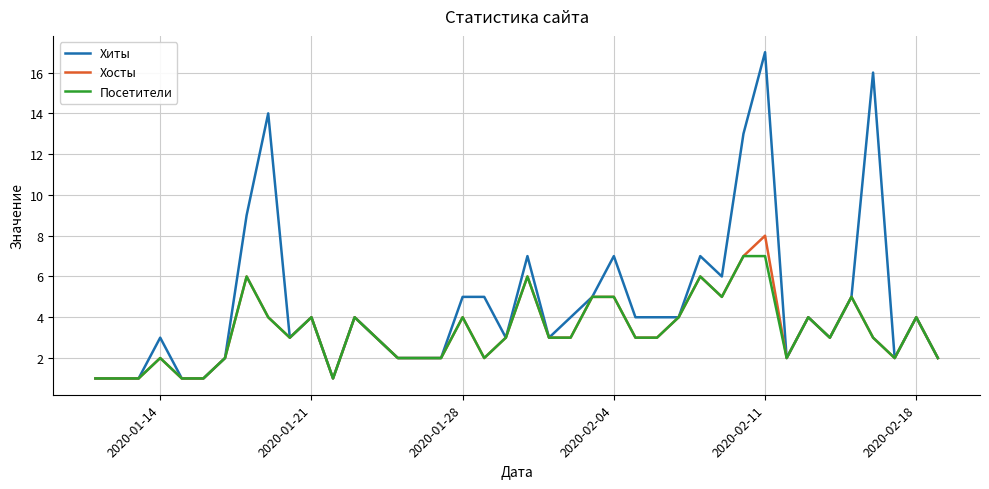

Which series has the largest total across all categories?

Хиты